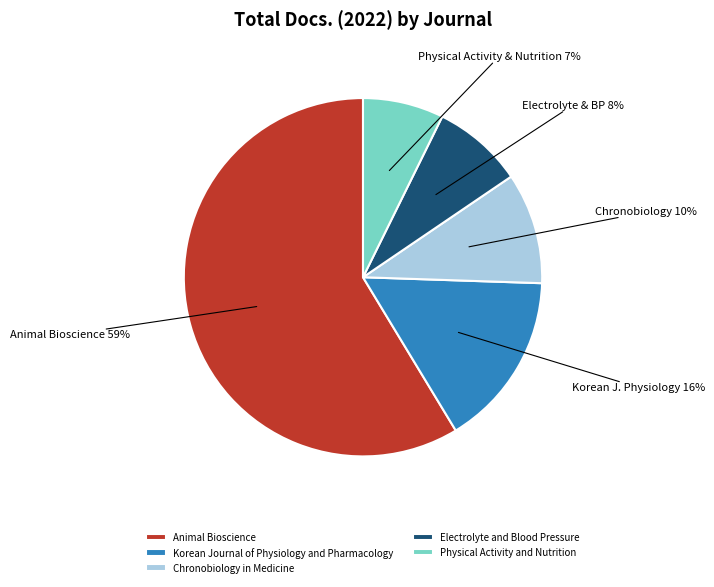

Approximately how many times larger is the value at Korean Journal of Physiology and Pharmacology compared to Animal Bioscience?

0.3